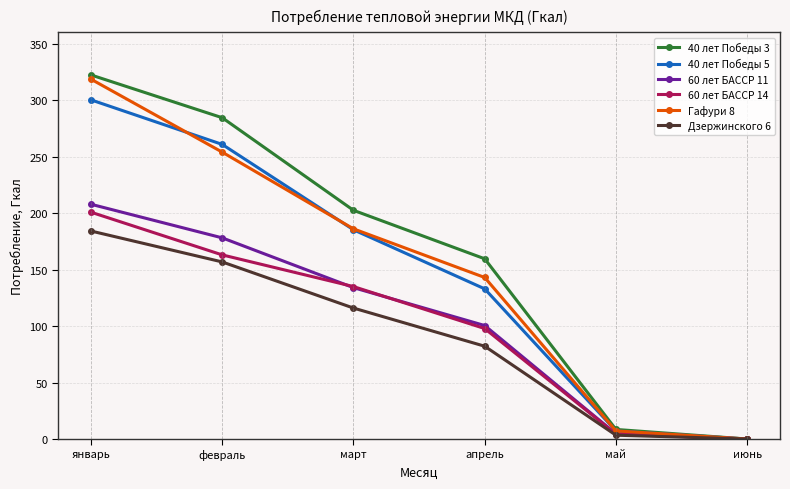

Where is Дзержинского 6 nearest to the value 92?

апрель